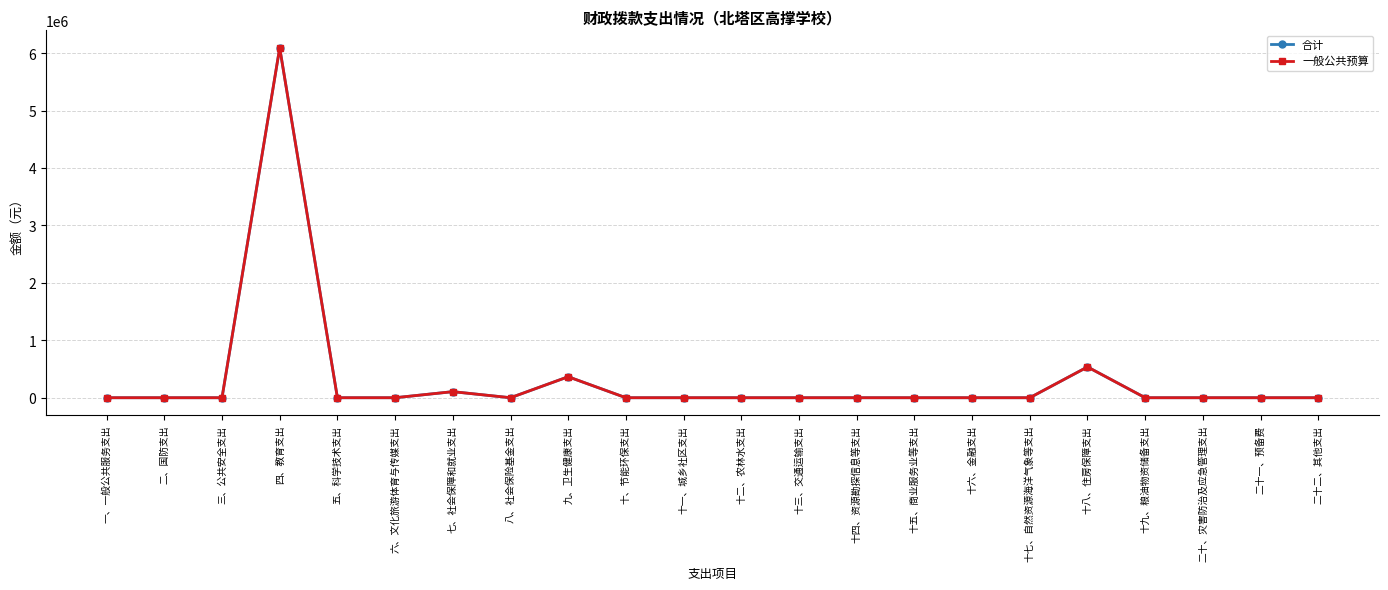

Reading right to left, what are all the values shown in this chart?

合计: 0	0	0	0	536053	0	0	0	0	0	0	0	0	365244	0	105591	0	0	6091760	0	0	0
一般公共预算: 0	0	0	0	536053	0	0	0	0	0	0	0	0	365244	0	105591	0	0	6091760	0	0	0